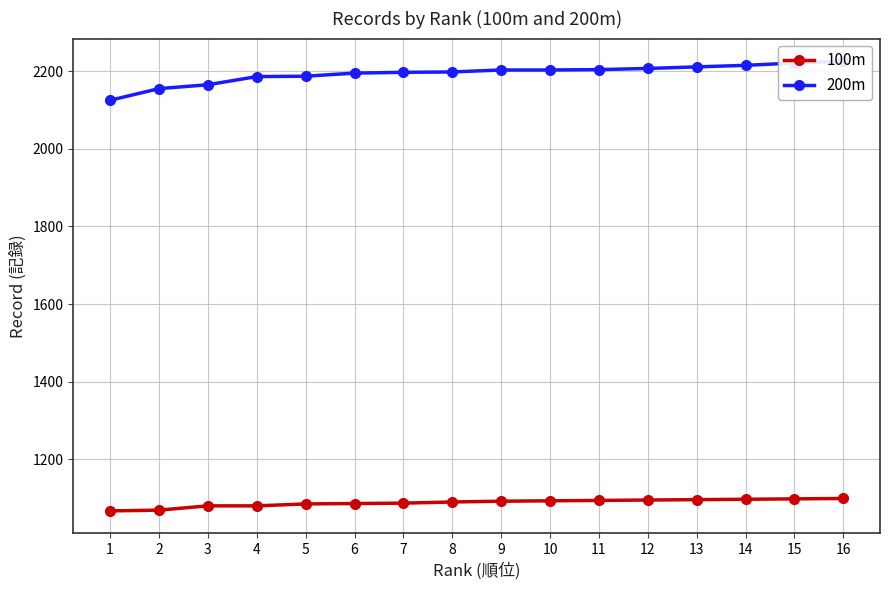

True or false: 100m and 200m intersect in this chart.

False